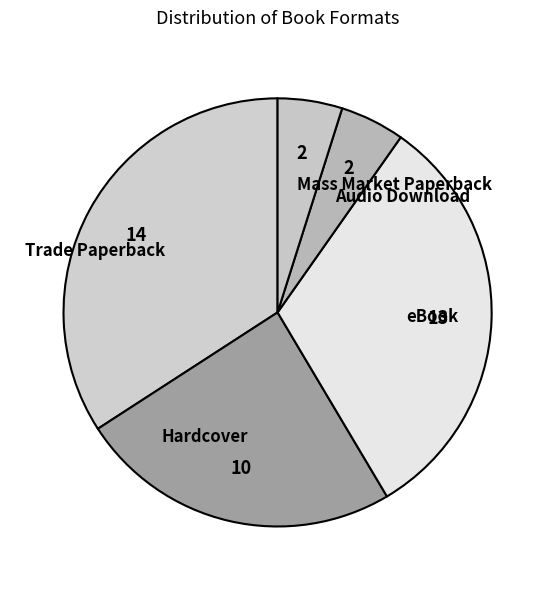

Is it true that Hardcover is 24% of the pie?

True